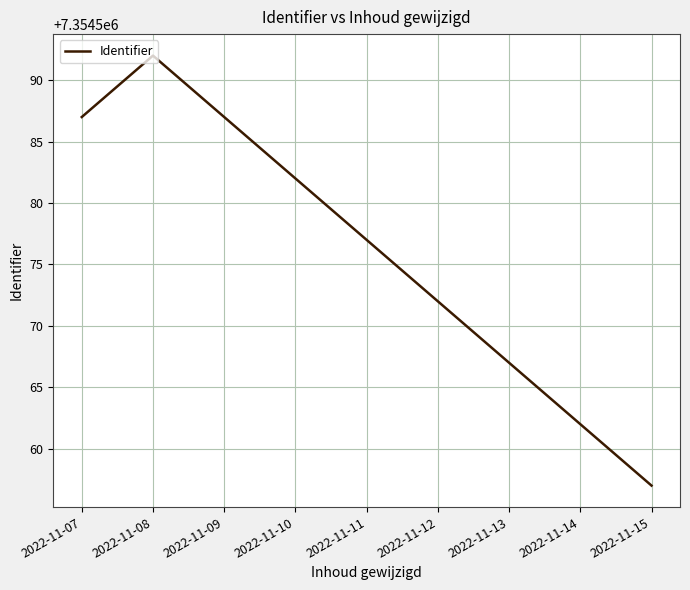

Does the chart display data point markers on the line(s)?

No